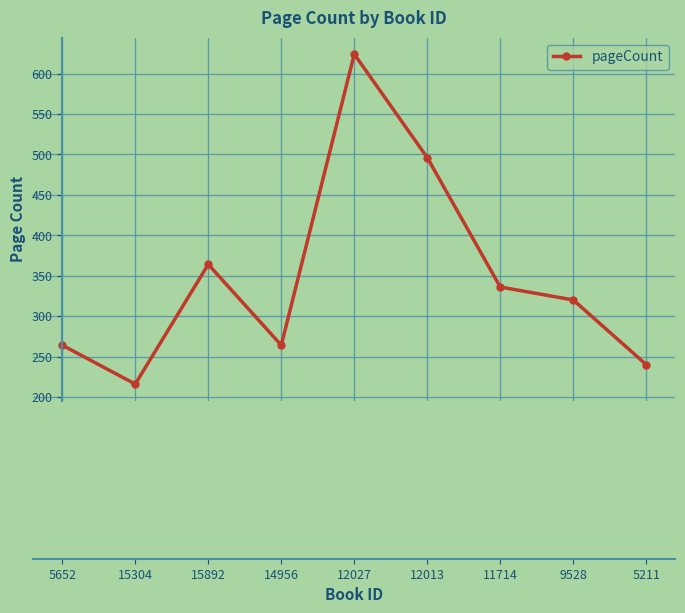

Does the chart have visible grid lines?

Yes